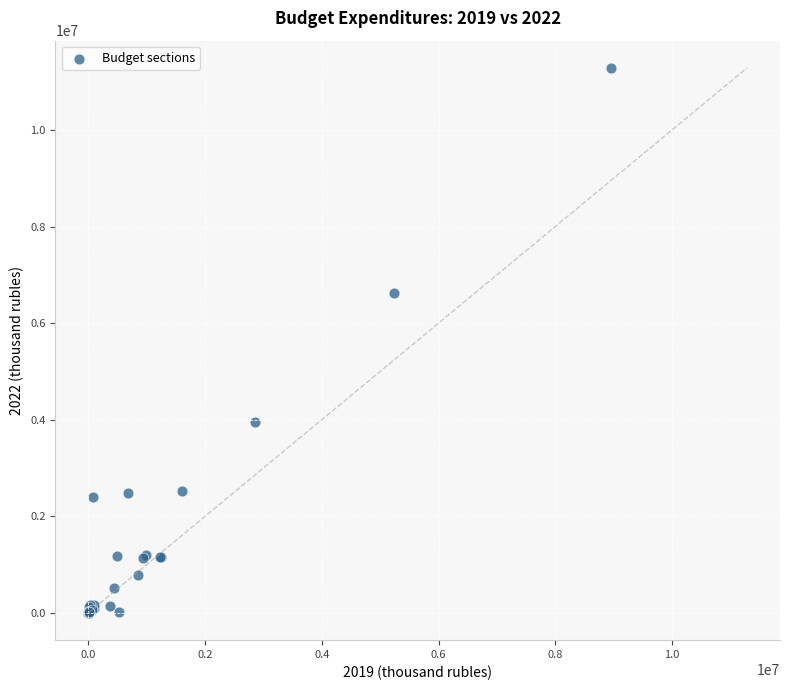

What Y value in the scatter plot is closest to 5641691?

6620018.6